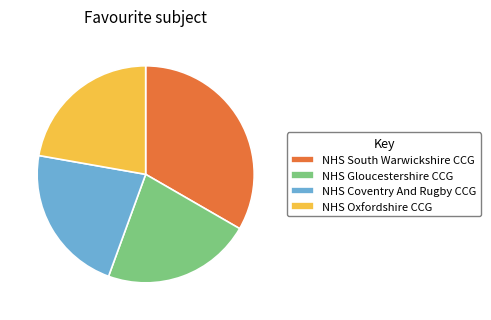

What is the ratio of the value at NHS South Warwickshire CCG to the value at NHS Coventry And Rugby CCG?

1.5